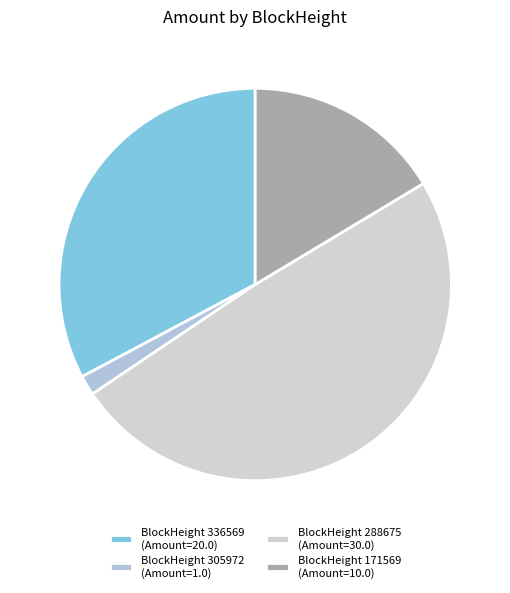

Which slice is the largest?

BlockHeight 288675 (Amount=30.0)